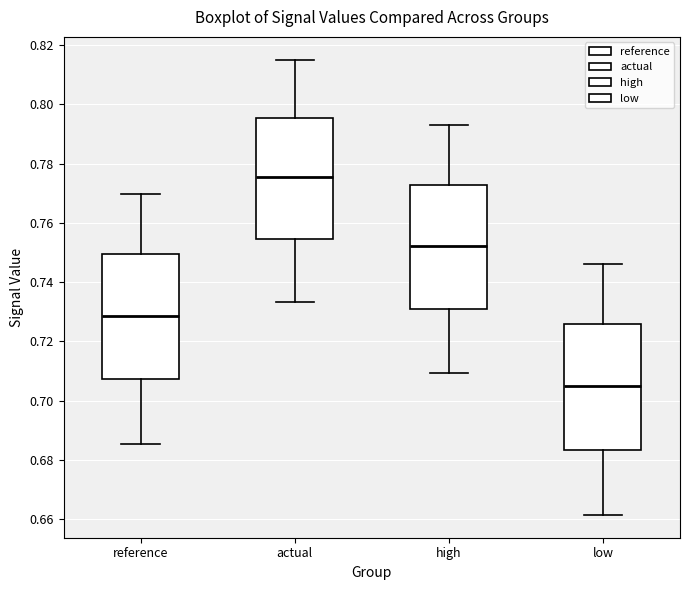

Reading left to right, transcribe this box plot: for each box, give where its median line is, the range the box spans, and where its two whiskers end, as read against the y-axis. The values are not printed on the chart, so give them approximately, as read against the axis.

reference: median 0.728, box 0.708 to 0.750, whiskers 0.686 to 0.770
actual: median 0.776, box 0.754 to 0.796, whiskers 0.734 to 0.816
high: median 0.752, box 0.732 to 0.772, whiskers 0.710 to 0.792
low: median 0.704, box 0.684 to 0.726, whiskers 0.662 to 0.746